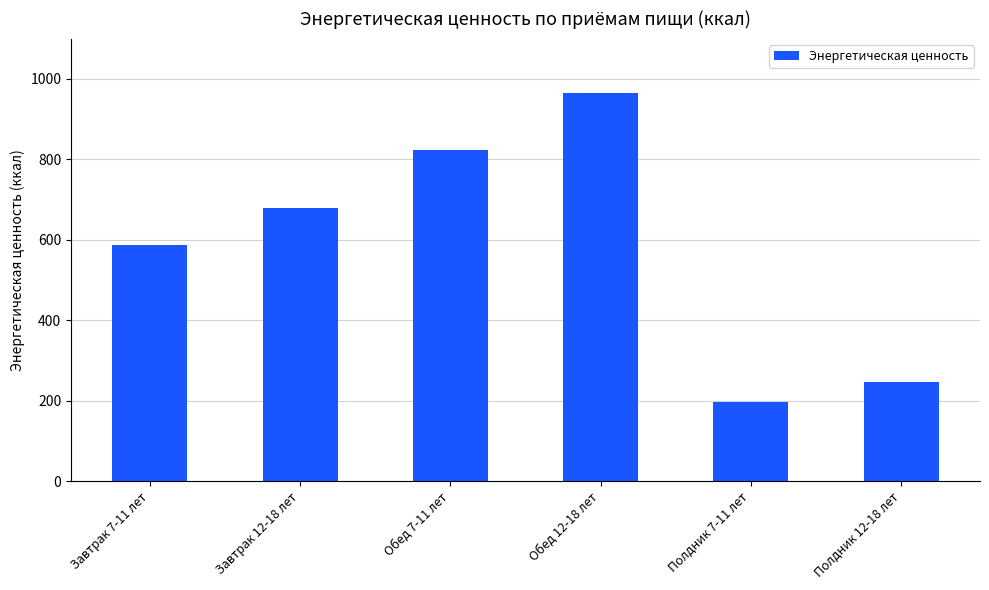

Reading left to right, list all the values displayed in this chart.

587.5	680.0	822.5	965.0	196.5	247.5